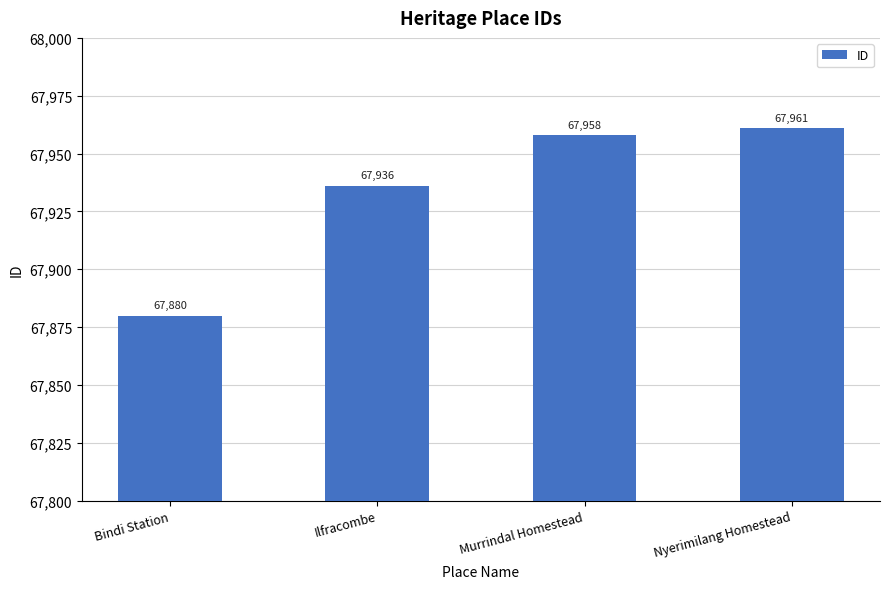

At which category does the chart reach its minimum across all series?

Bindi Station